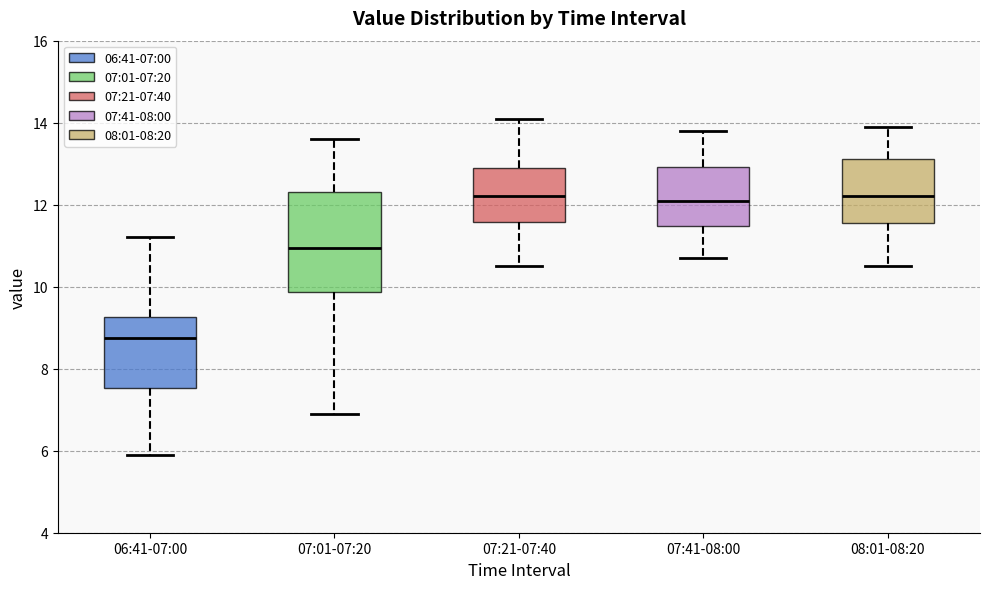

Comparing the boxes themselves (not the whiskers), which one is the tallest?

07:01-07:20